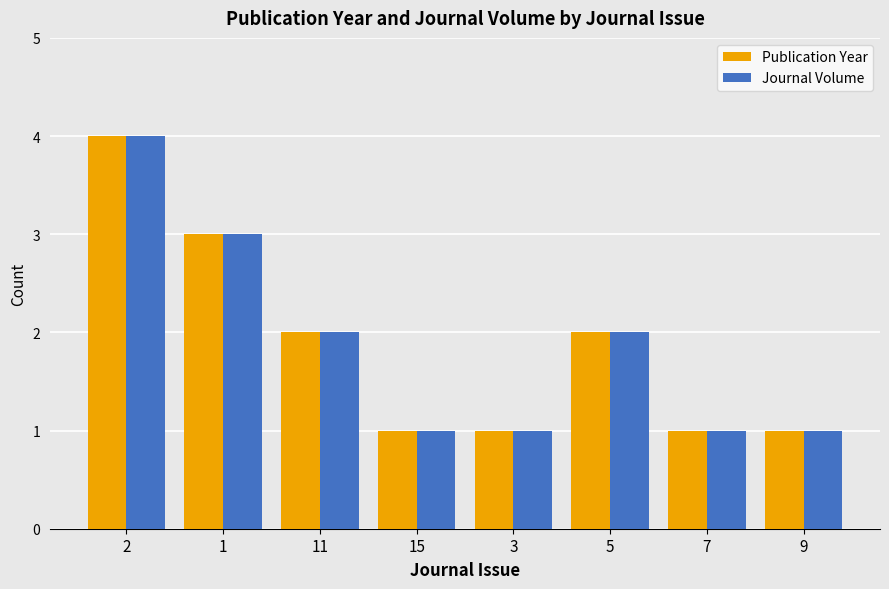

True or false: Journal Volume has a value of 0 at 9.

False